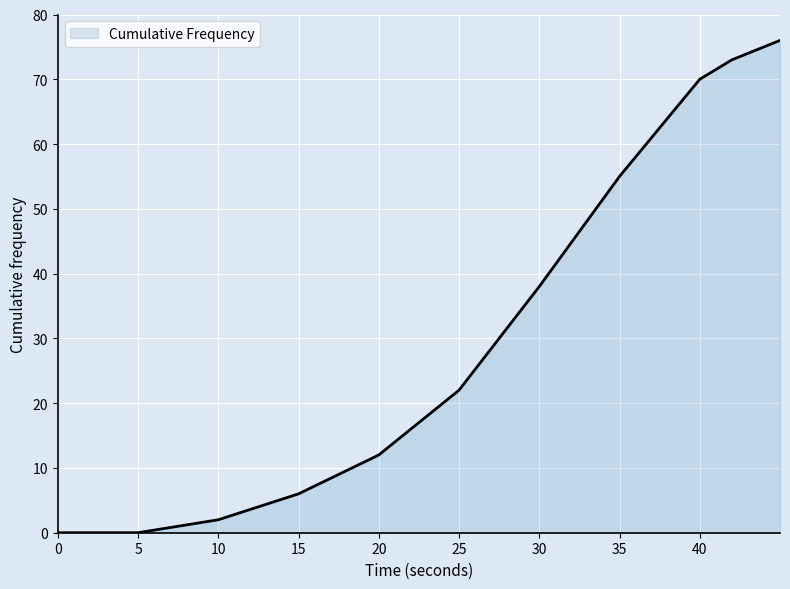

Does the chart have visible grid lines?

Yes